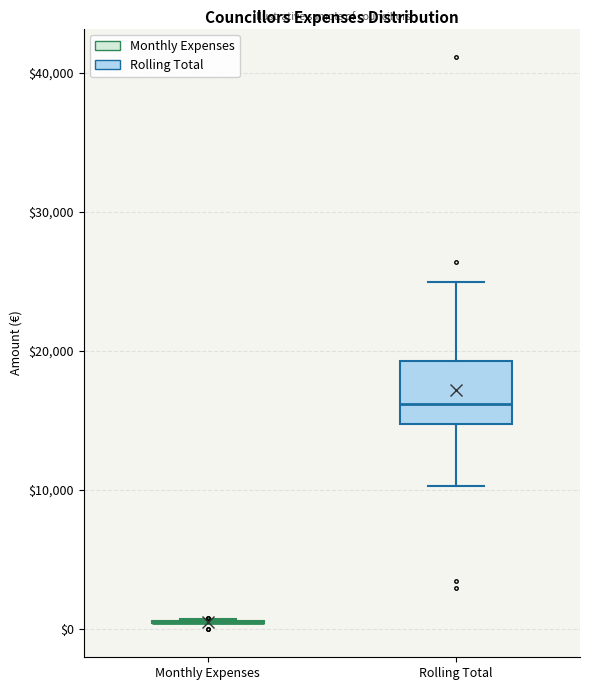

Which box is the tallest, from its lower edge to its upper edge?

Rolling Total